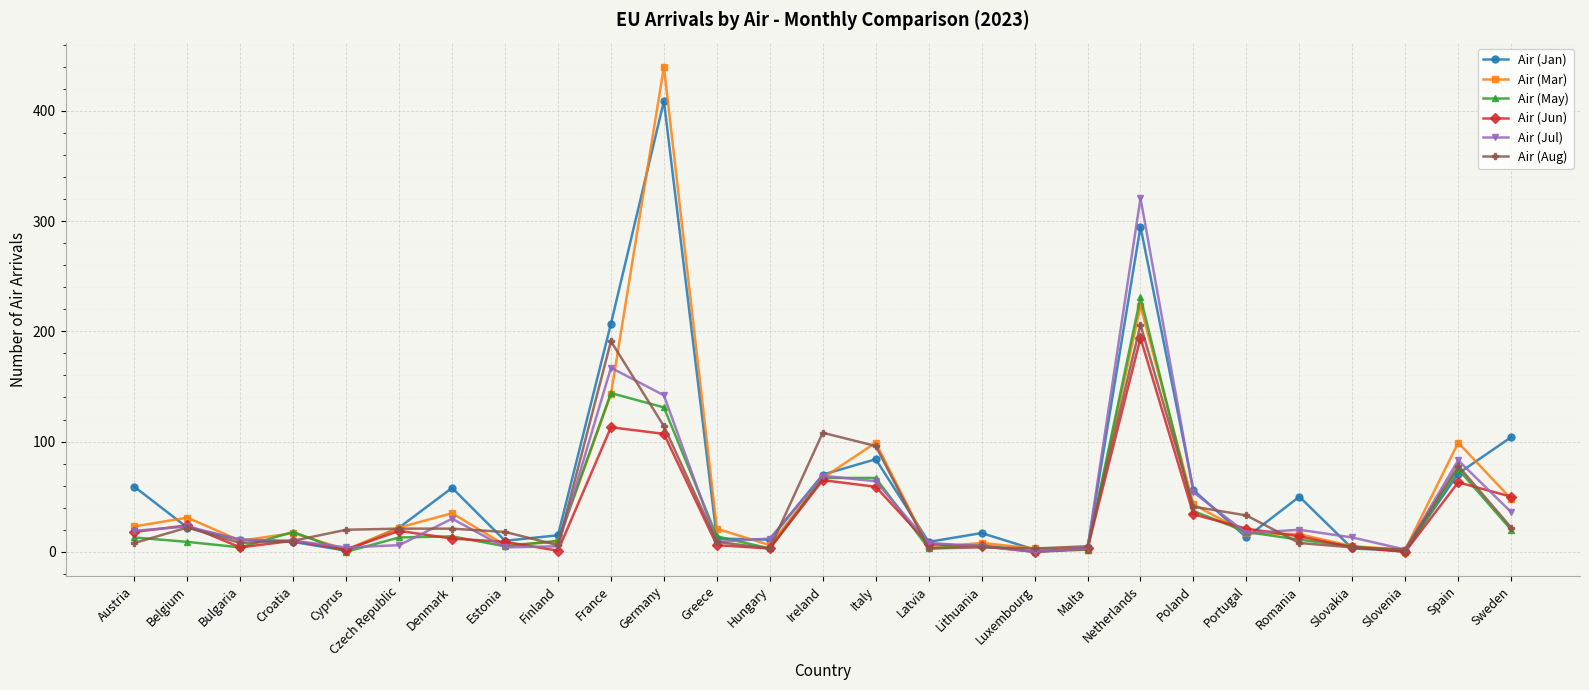

What is the difference between the maximum and minimum values in the Air (Jun) series?

194